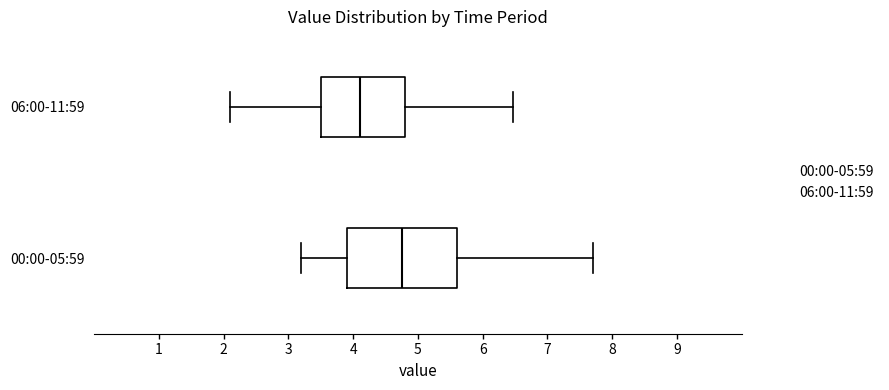

Which box's median line is the furthest to the left?

06:00-11:59